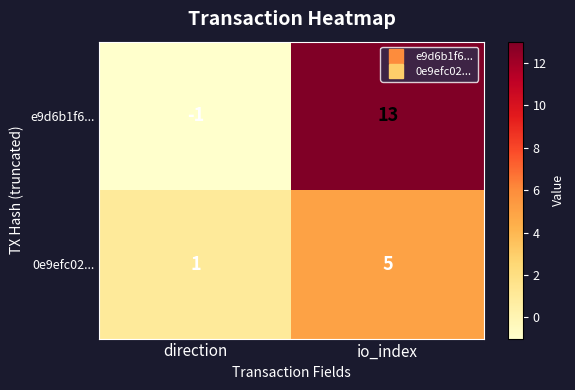

Between direction and io_index, which series saw the biggest shift?

e9d6b1f6...